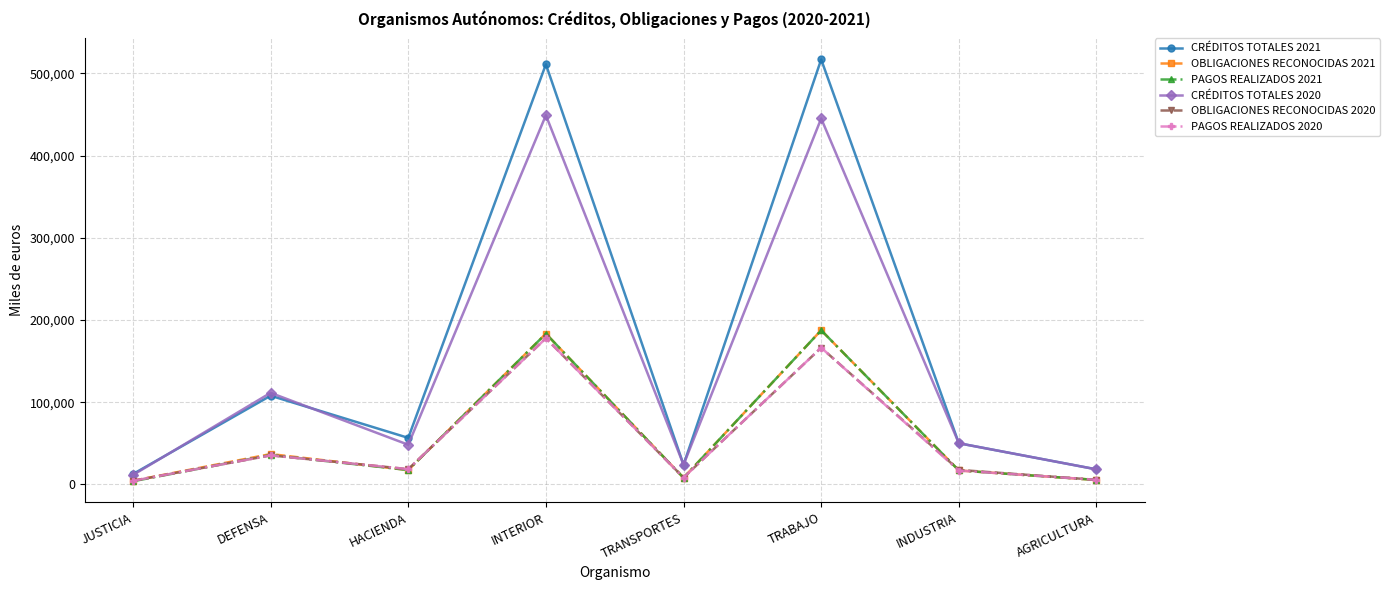

What is the value of the OBLIGACIONES RECONOCIDAS 2020 point at the 7th from the left?

17571